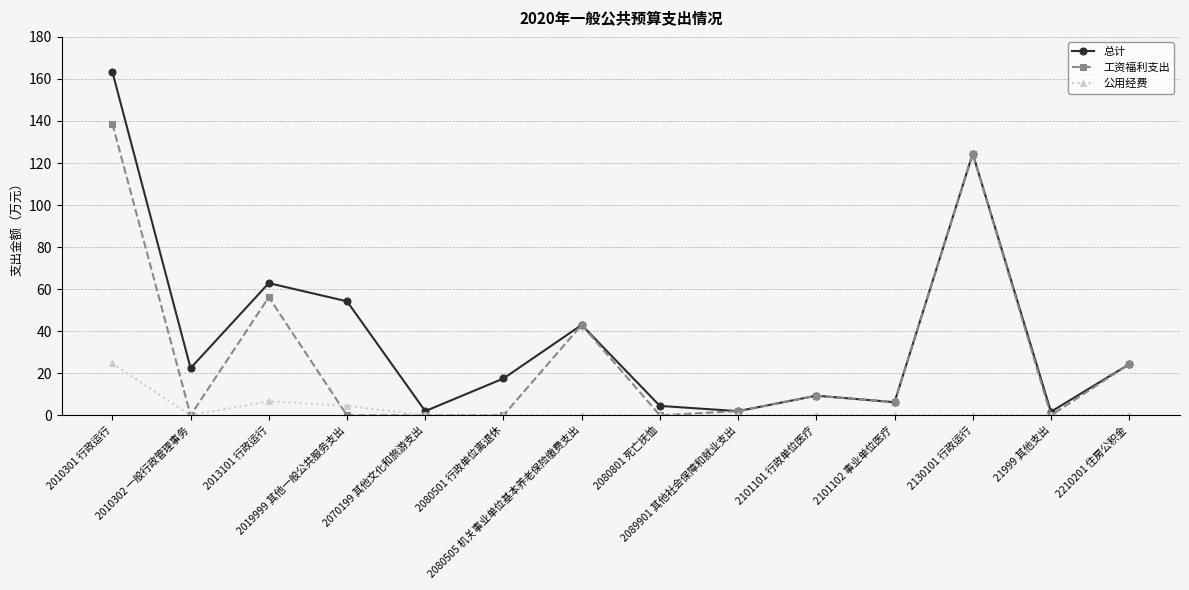

True or false: 总计 has more than 0 interior local peaks.

True